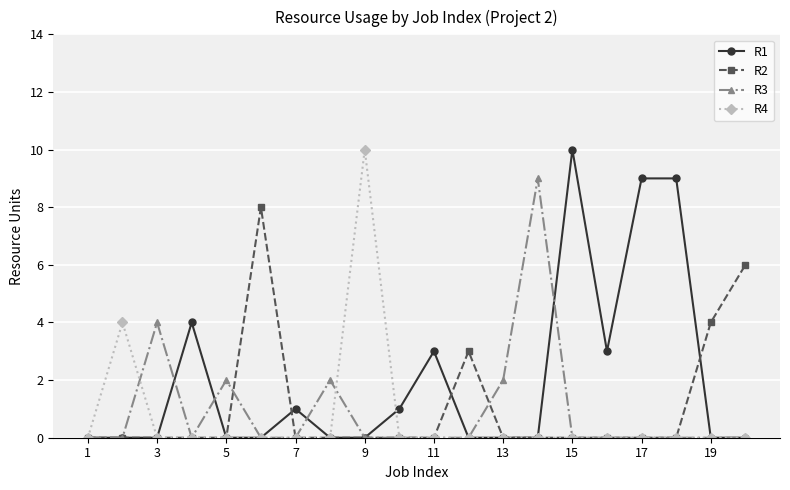

What is the greatest value displayed?

10